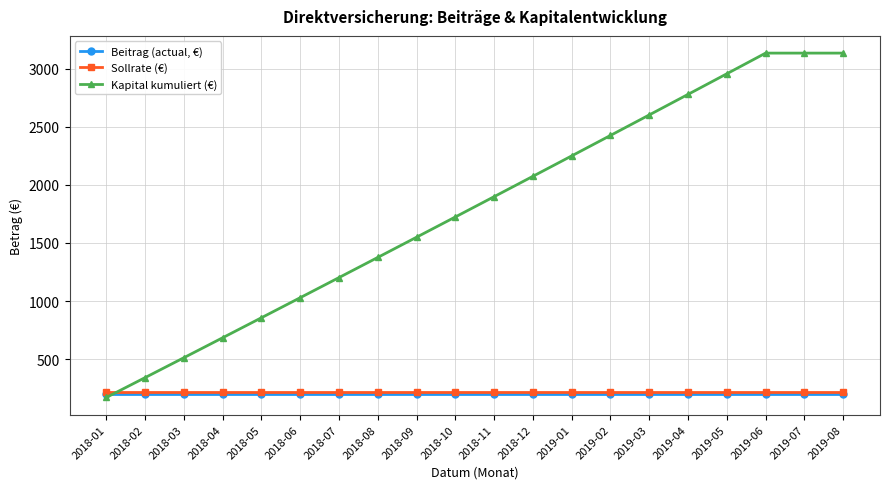

Reading left to right, transcribe all the data shown in this chart.

Beitrag (actual, €): 2018-01=200.0	2018-02=200.0	2018-03=200.0	2018-04=200.0	2018-05=200.0	2018-06=200.0	2018-07=200.0	2018-08=200.0	2018-09=200.0	2018-10=200.0	2018-11=200.0	2018-12=200.0	2019-01=200.0	2019-02=200.0	2019-03=200.0	2019-04=200.0	2019-05=200.0	2019-06=200.0	2019-07=200.0	2019-08=200.0
Sollrate (€): 2018-01=215.8	2018-02=215.8	2018-03=215.8	2018-04=215.8	2018-05=215.8	2018-06=215.8	2018-07=215.8	2018-08=215.8	2018-09=215.8	2018-10=215.8	2018-11=215.8	2018-12=215.8	2019-01=215.8	2019-02=215.8	2019-03=215.8	2019-04=215.8	2019-05=215.8	2019-06=215.8	2019-07=215.8	2019-08=215.8
Kapital kumuliert (€): 2018-01=170.4	2018-02=341.3	2018-03=512.5	2018-04=684.2	2018-05=856.3	2018-06=1028.8	2018-07=1201.8	2018-08=1375.2	2018-09=1549.0	2018-10=1723.2	2018-11=1897.9	2018-12=2073.0	2019-01=2248.5	2019-02=2424.5	2019-03=2600.9	2019-04=2777.7	2019-05=2955.0	2019-06=3132.7	2019-07=3132.7	2019-08=3132.7